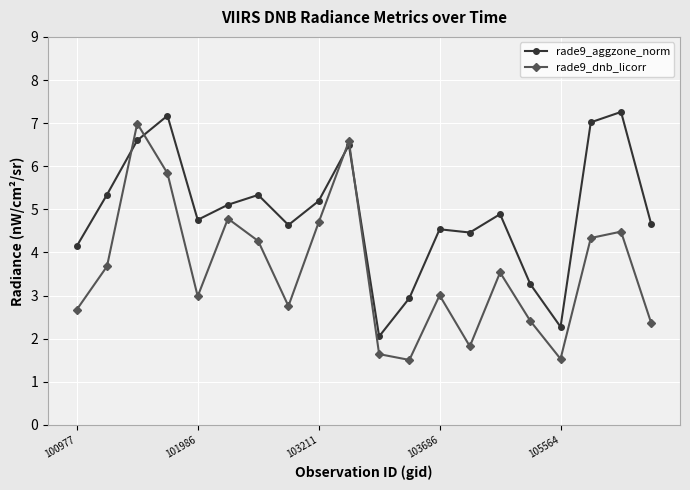

How many lines are shown in the chart?

2